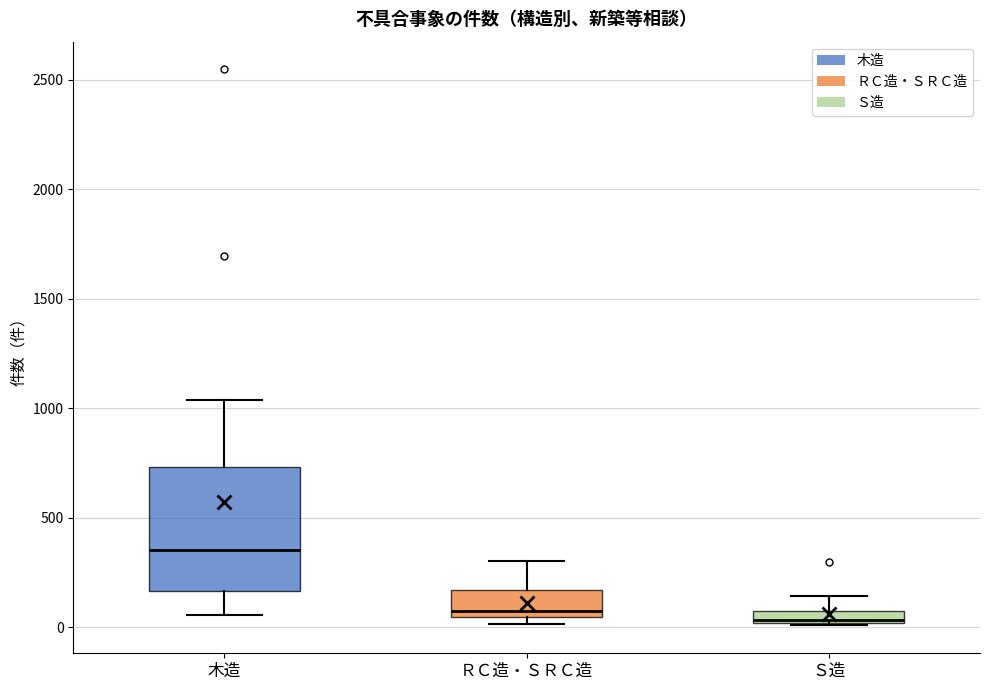

Where is the upper edge of the box for ＲＣ造・ＳＲＣ造 on the y-axis? The values are not printed on the chart, so give them approximately, as read against the axis.

150